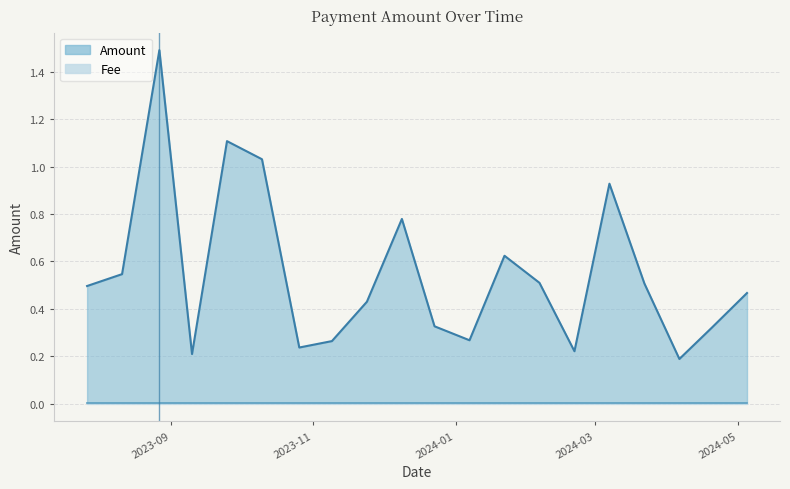

What position from the right is 2023-12-09?

10